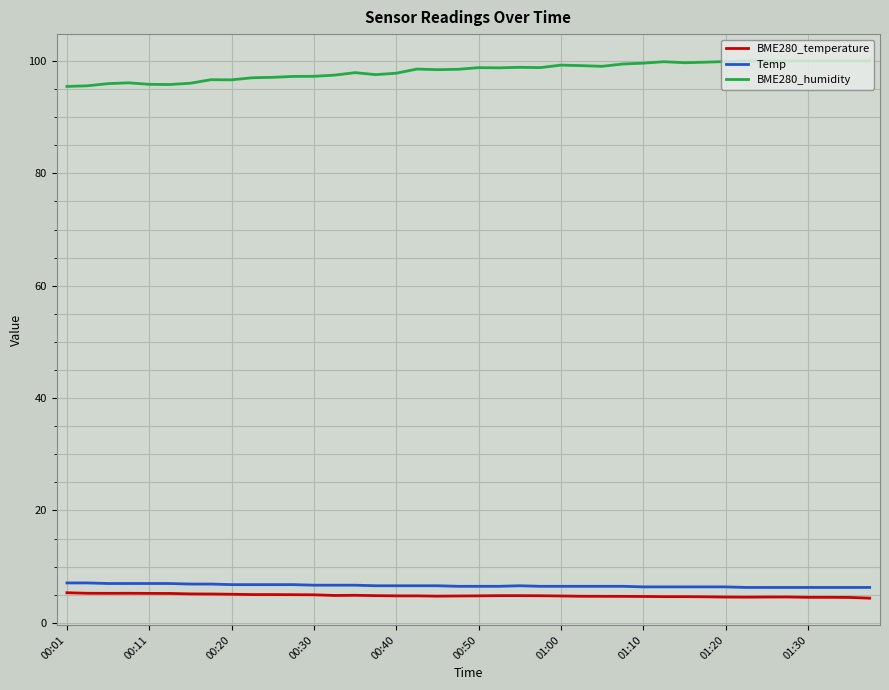

True or false: BME280_temperature and Temp cross at least once.

False